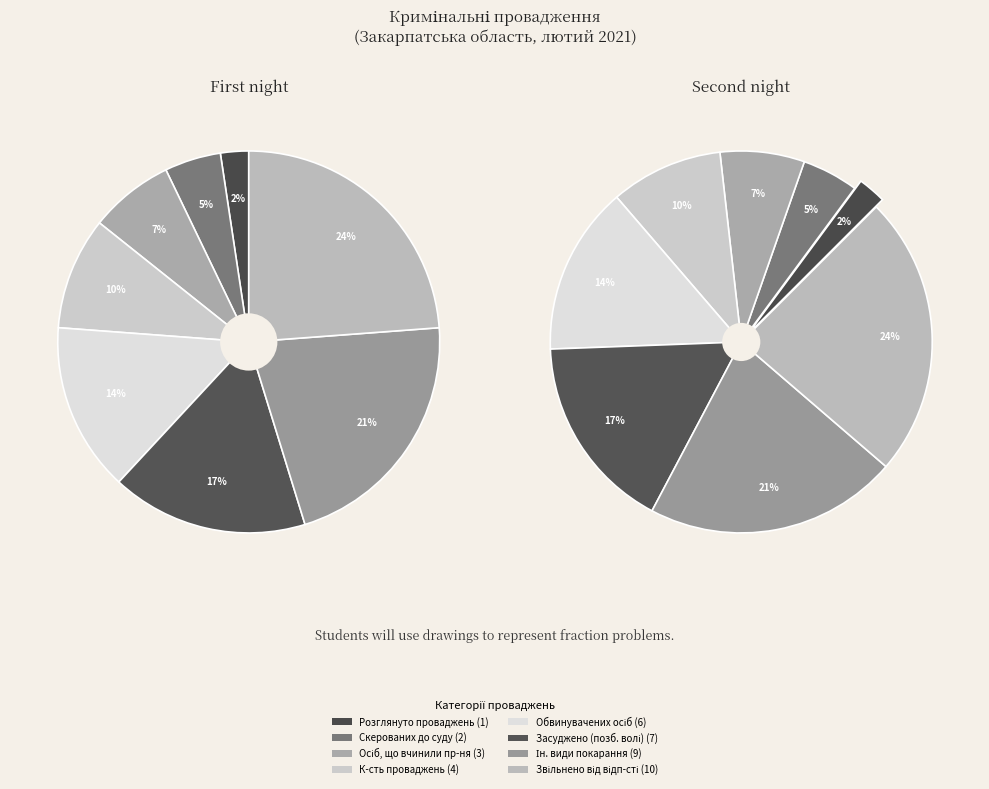

To the nearest percent, what percentage of the pie is Кількість кримінальних проваджень?

10%